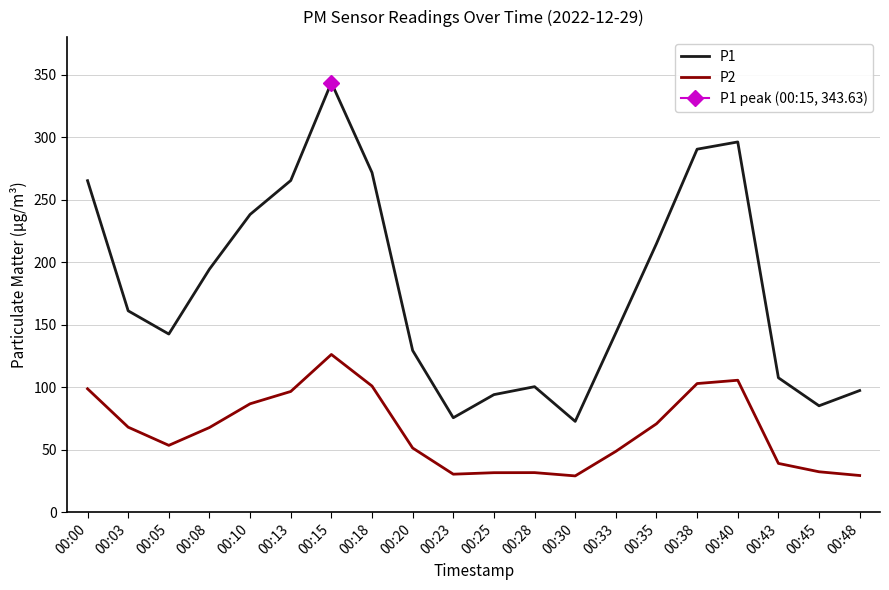

True or false: P2 and P1 intersect in this chart.

False